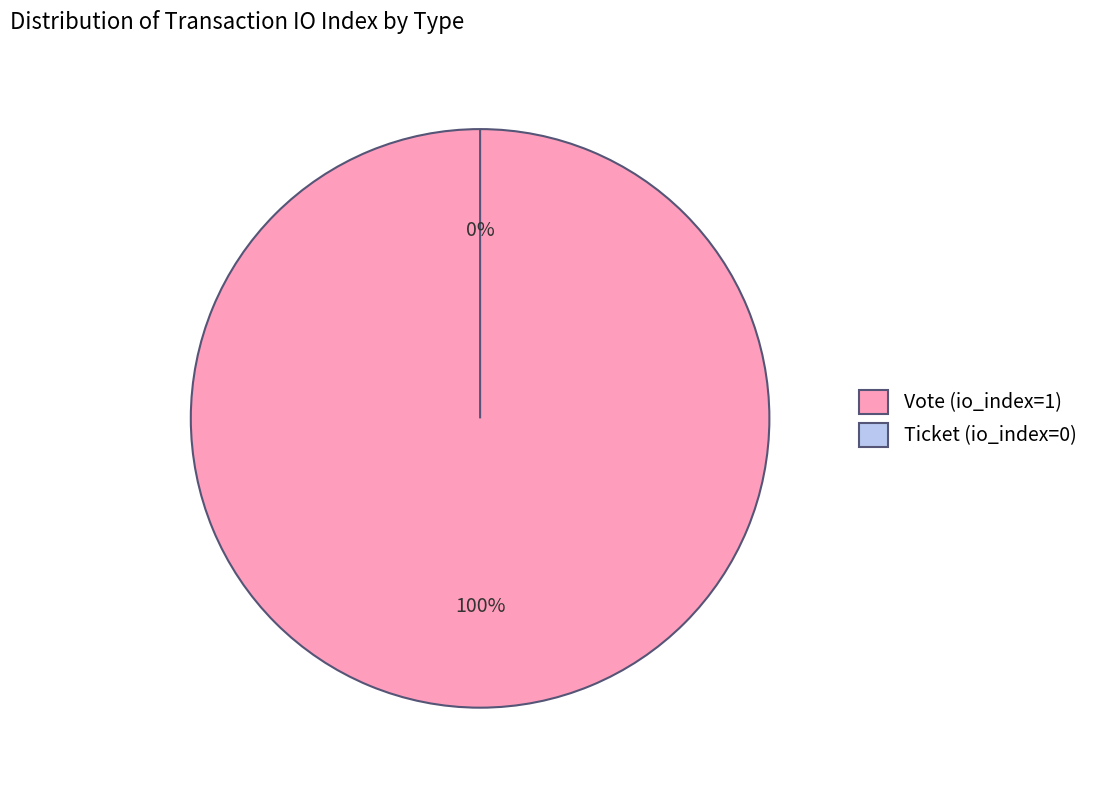

To the nearest percent, what is the combined percentage of Vote (io_index=1) and Ticket (io_index=0)?

100%